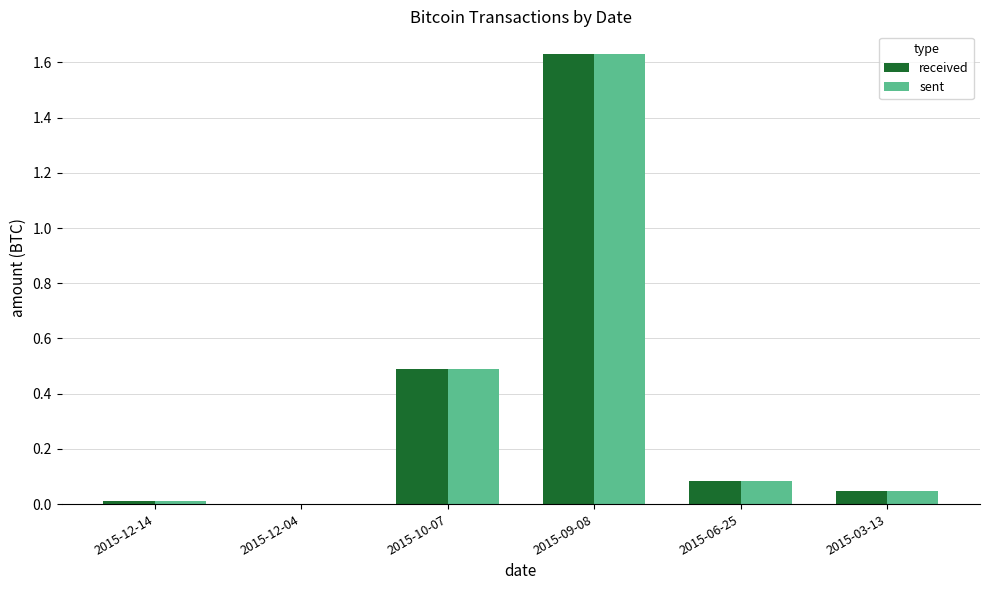

Is it true that sent equals 0.5 at 2015-10-07?

True